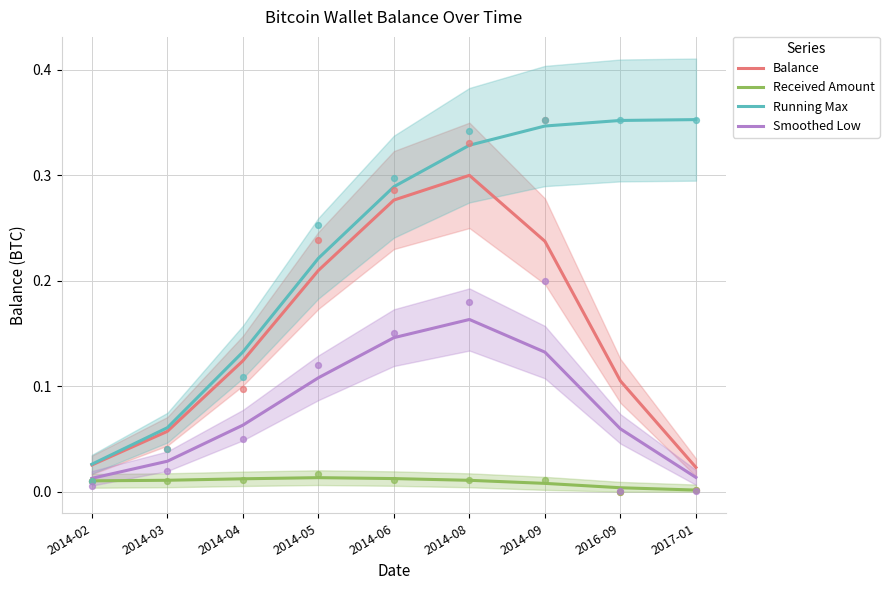

What is the total value across all series at 2014-04?

0.3